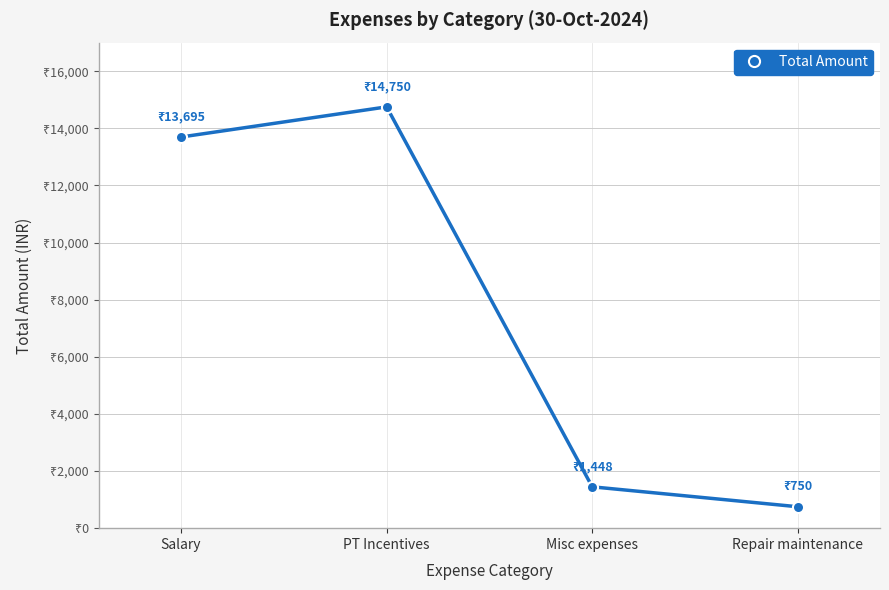

What is the ratio of the value at Misc expenses to the value at PT Incentives?

0.1